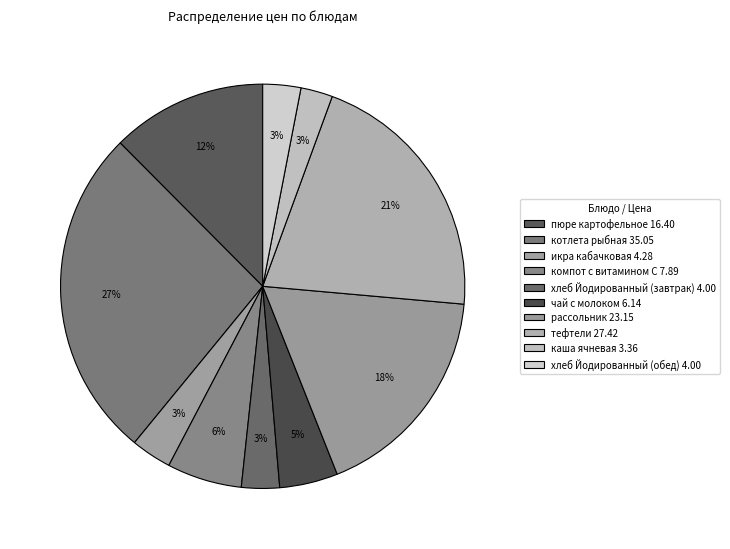

How many segments does this pie chart have?

10